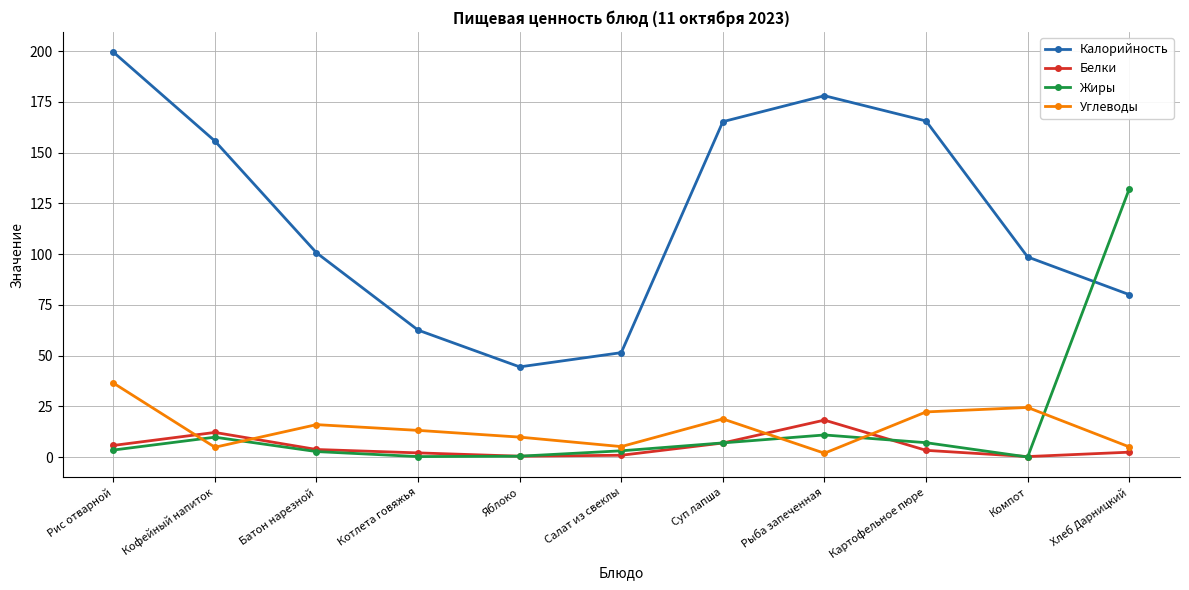

At which category does Калорийность reach its first local valley?

Яблоко